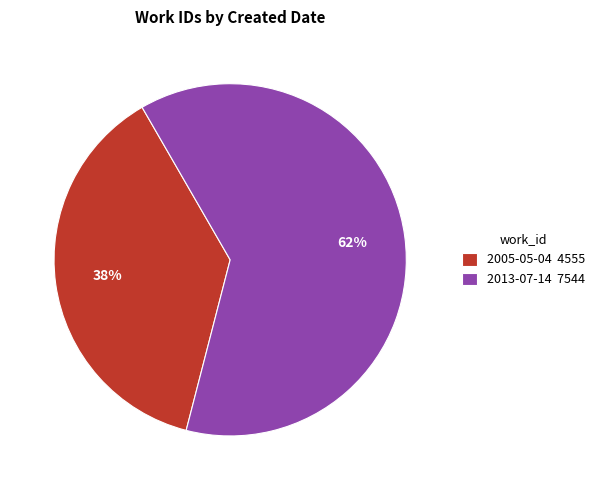

What percentage is the 2013-07-14 slice, to the nearest percent?

62%